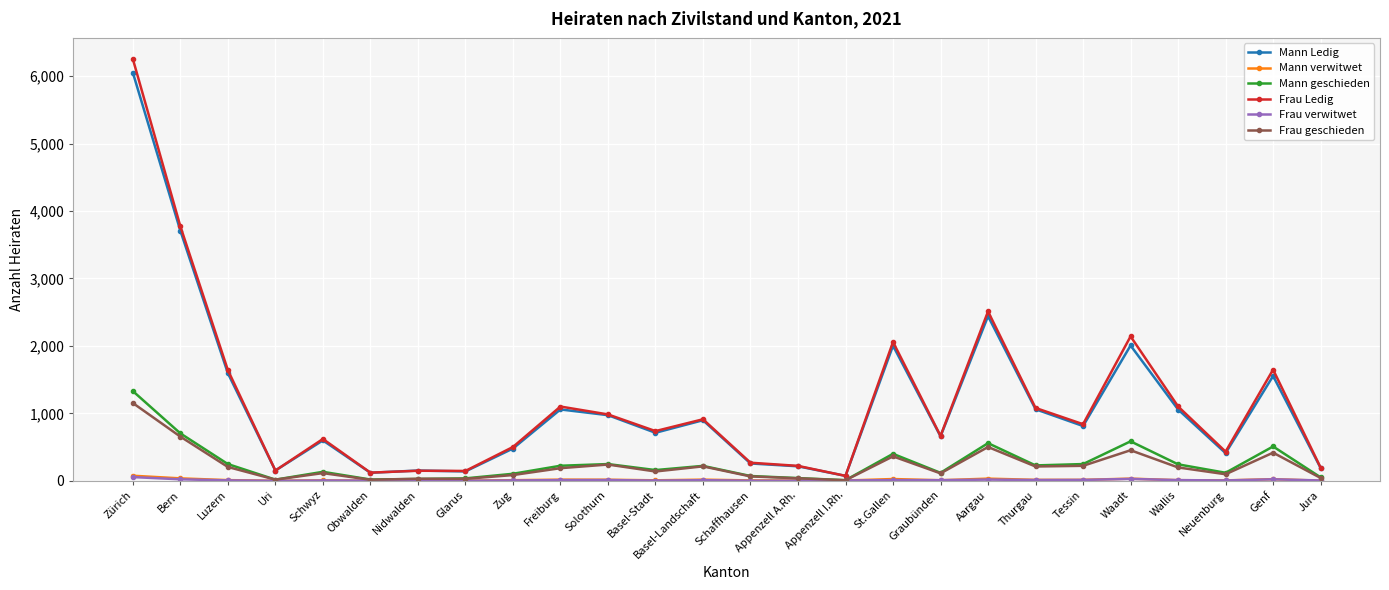

True or false: Mann Ledig has more than 1 interior local peaks.

True